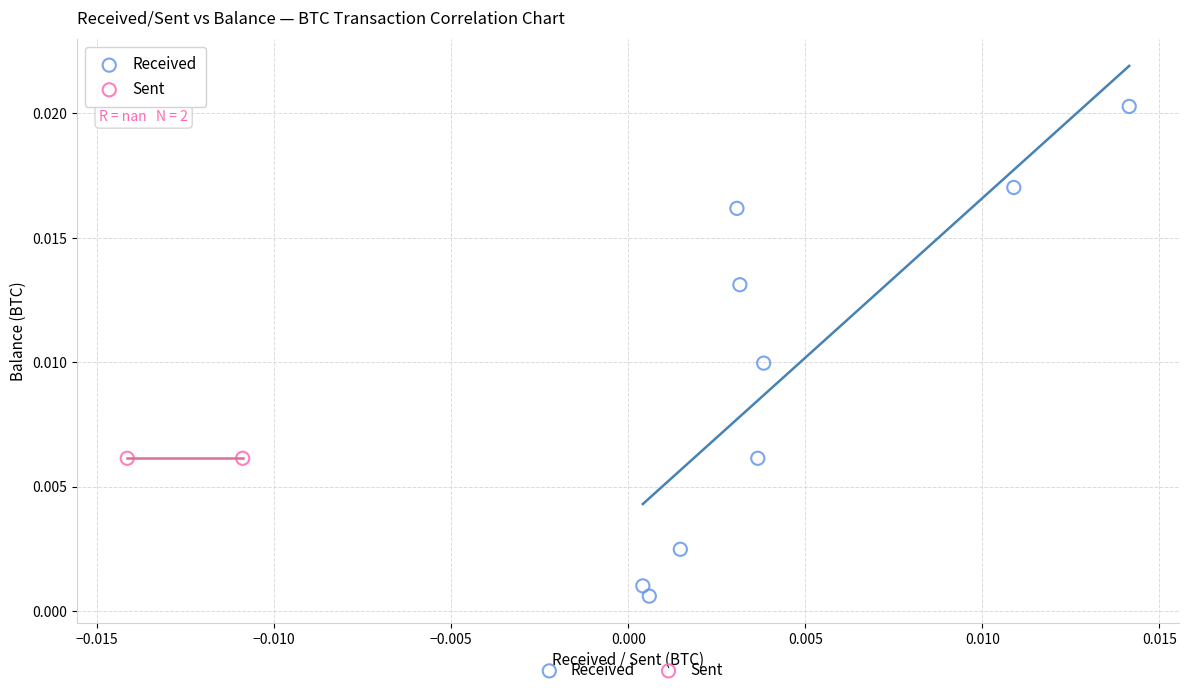

Which series contains the highest Y value?

Received